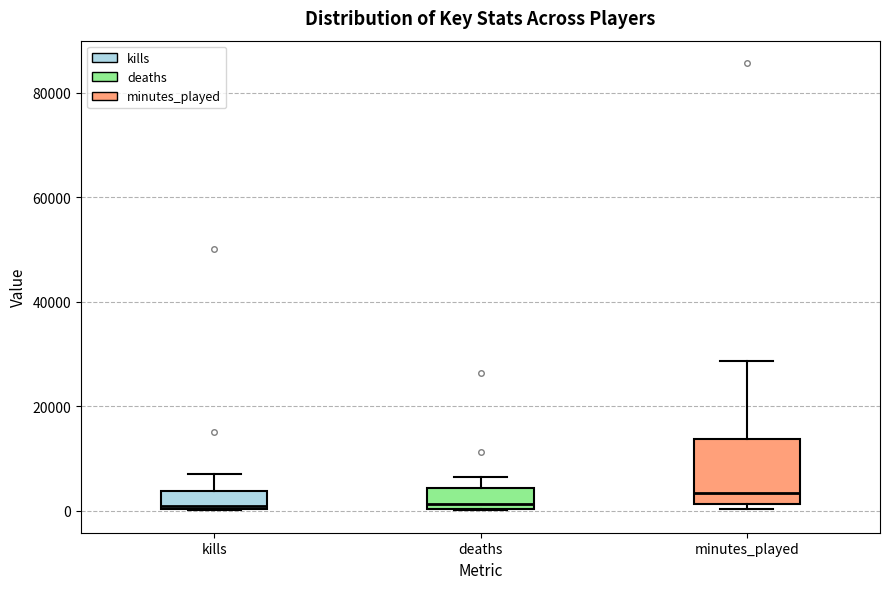

Where does the upper whisker of the box for minutes_played end on the y-axis? The values are not printed on the chart, so give them approximately, as read against the axis.

28000